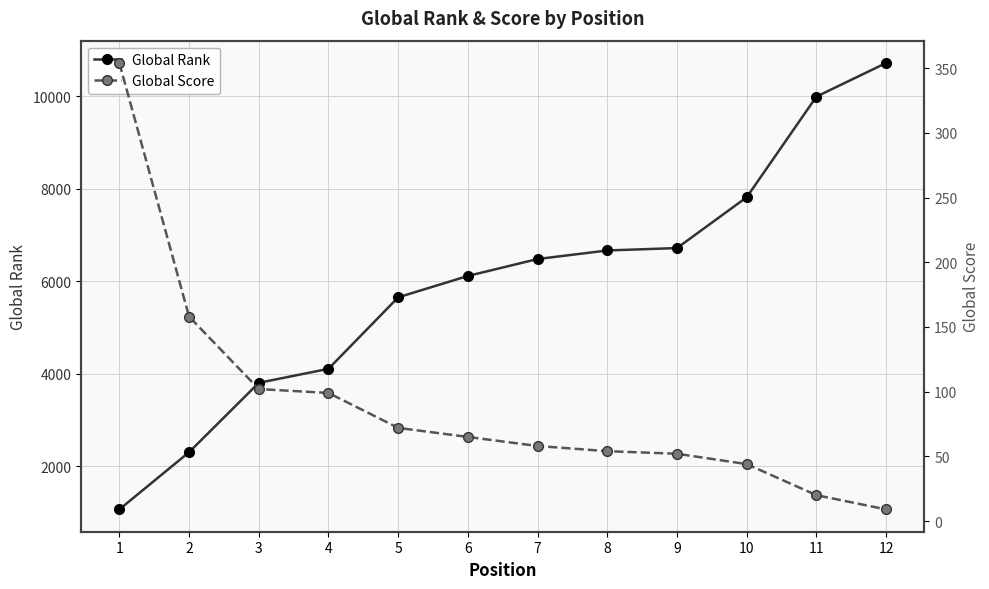

Where is Global Rank nearest to the value 5892?

6